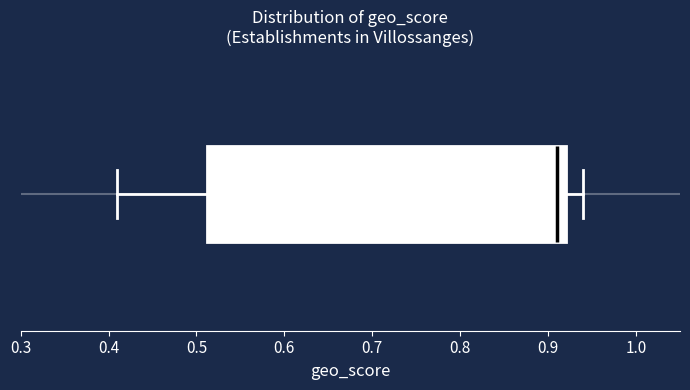

Where does the median line of the box sit on the x-axis? The values are not printed on the chart, so give them approximately, as read against the axis.

0.91